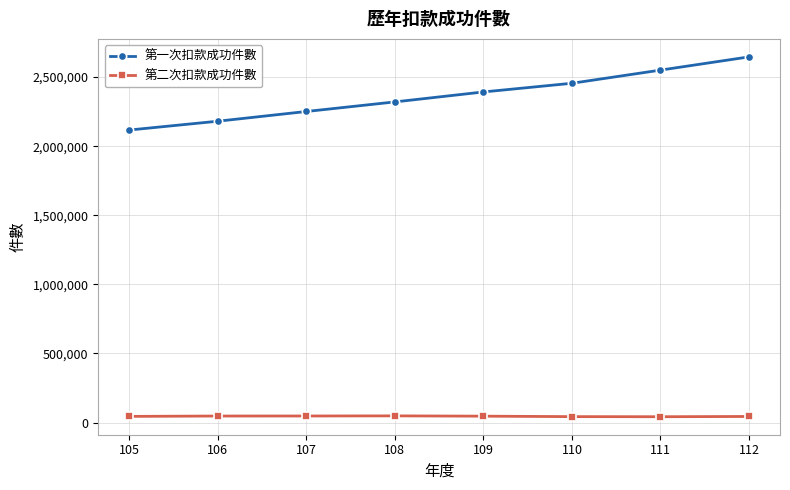

True or false: 第一次扣款成功件數 and 第二次扣款成功件數 intersect in this chart.

False